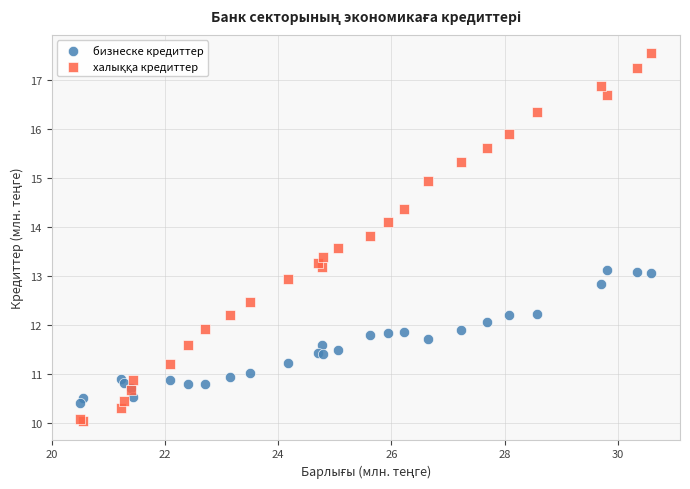

What is the X range (max minus min) for the scatter plot?

10.1